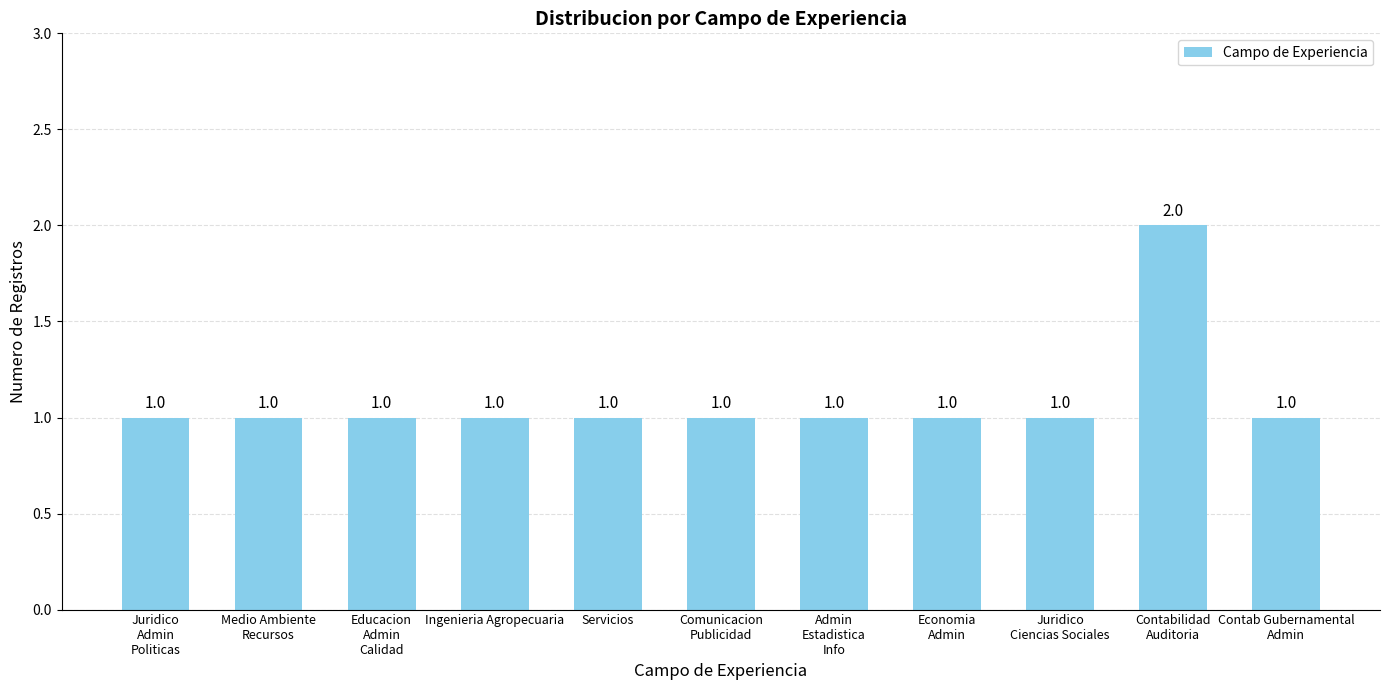

What is the minimum value shown in the chart?

1